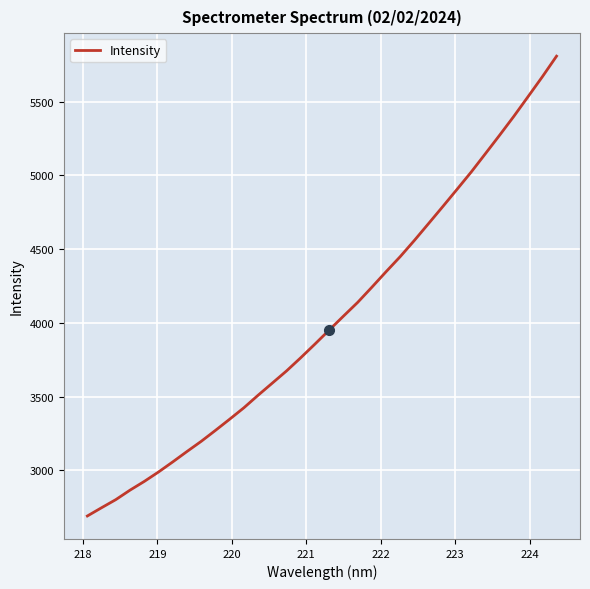

Reading left to right, transcribe all the data shown in this chart.

2690.1	2746.2	2801.1	2865.5	2924.6	2988.6	3056.9	3127.5	3196.4	3270.6	3346.5	3424.1	3509.2	3591.5	3674.1	3763.6	3856.4	3951.2	4045.5	4138.6	4241.7	4346.9	4449.8	4560.0	4674.6	4789.7	4906.3	5024.0	5148.5	5273.8	5401.6	5534.9	5669.0	5808.6